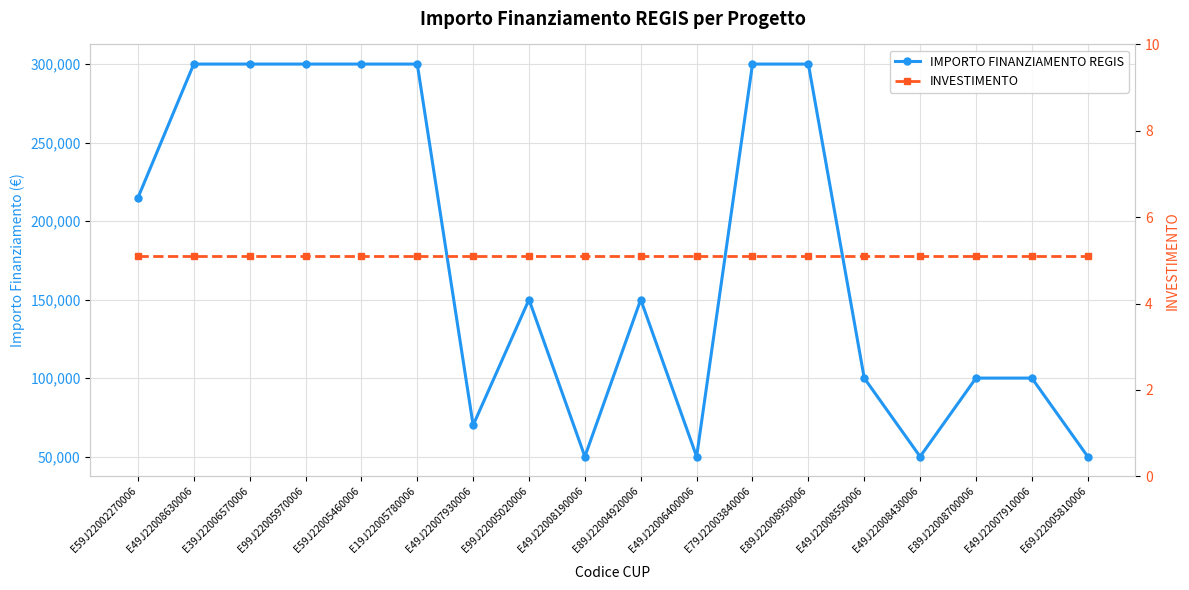

Where is the first local maximum for IMPORTO FINANZIAMENTO REGIS?

E99J22005020006